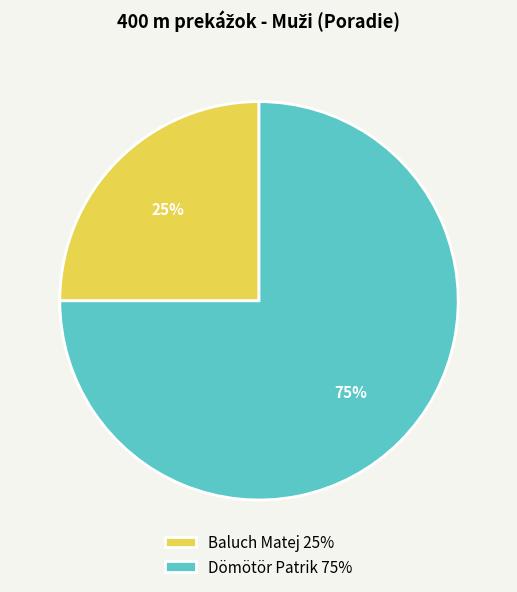

Is Dömötör Patrik the majority of the pie?

Yes